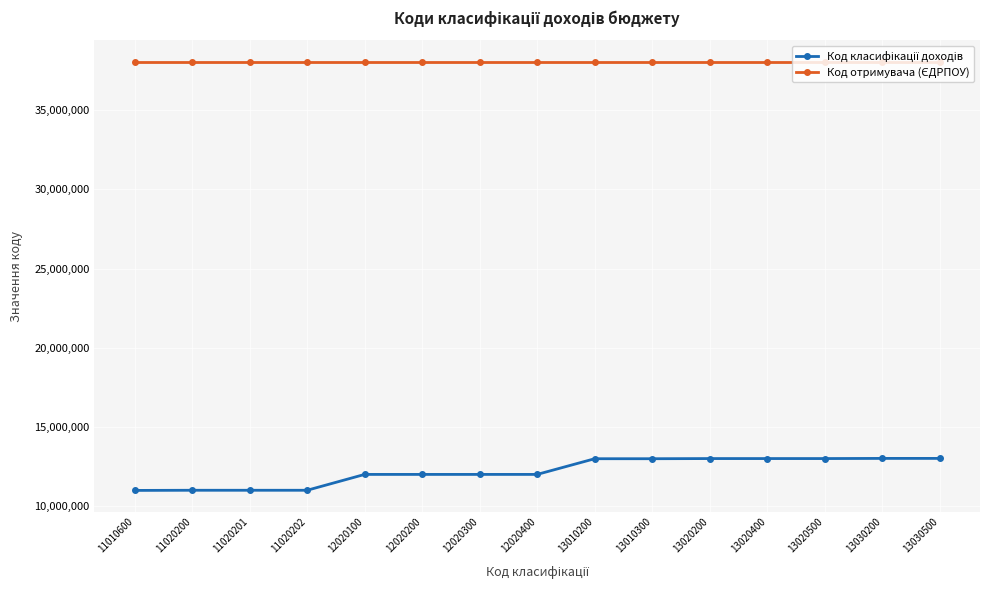

Is this an area chart (filled region under the line)?

No